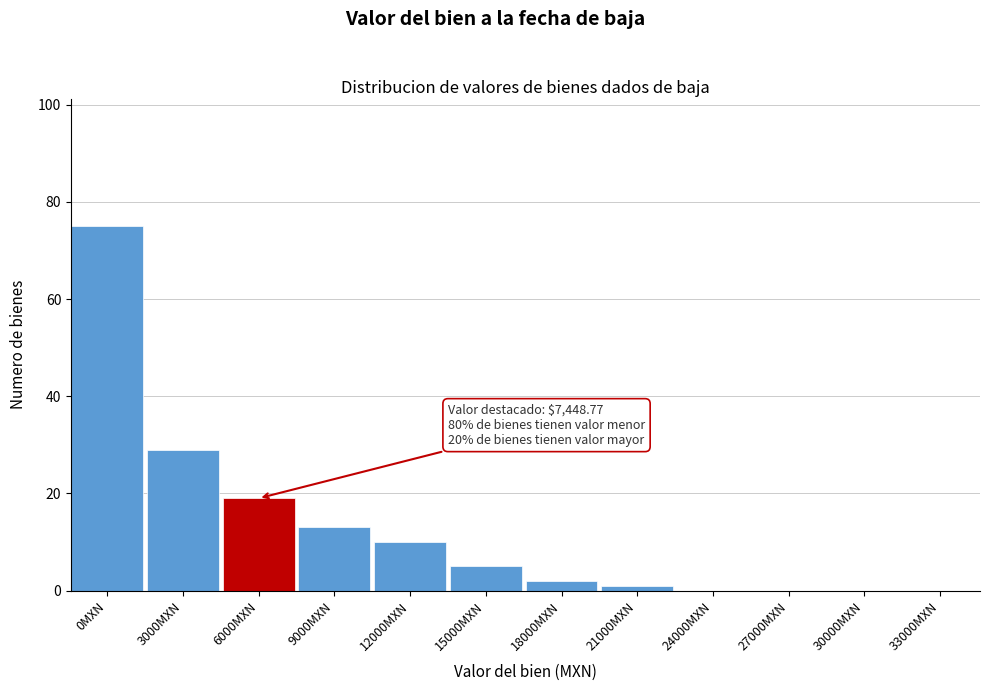

Reading right to left, extract all data points from this chart.

33000MXN=0	30000MXN=0	27000MXN=0	24000MXN=0	21000MXN=1	18000MXN=2	15000MXN=5	12000MXN=10	9000MXN=13	6000MXN=19	3000MXN=29	0MXN=75